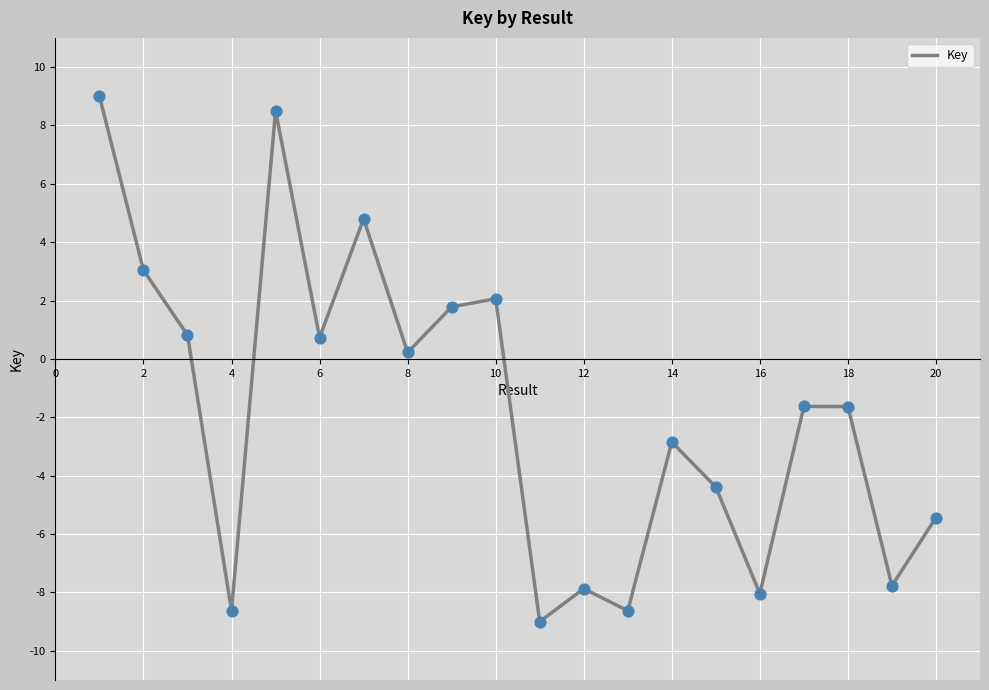

What is the difference between the maximum and minimum values?

18.0